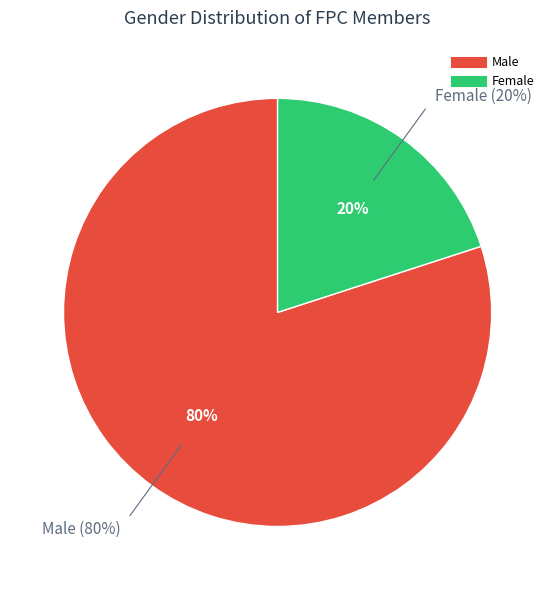

The Male slice represents 91% of the pie. True or false?

False